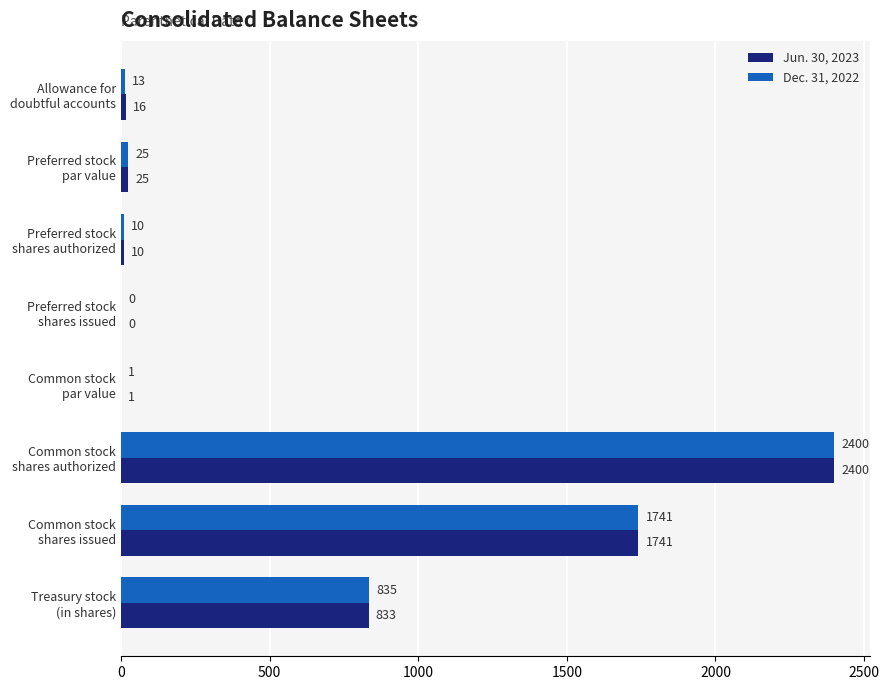

What is the greatest value displayed?

2400